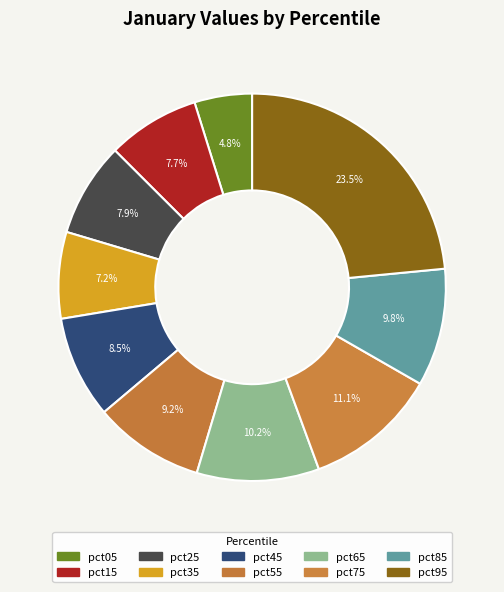

Count the number of slices in the pie.

10